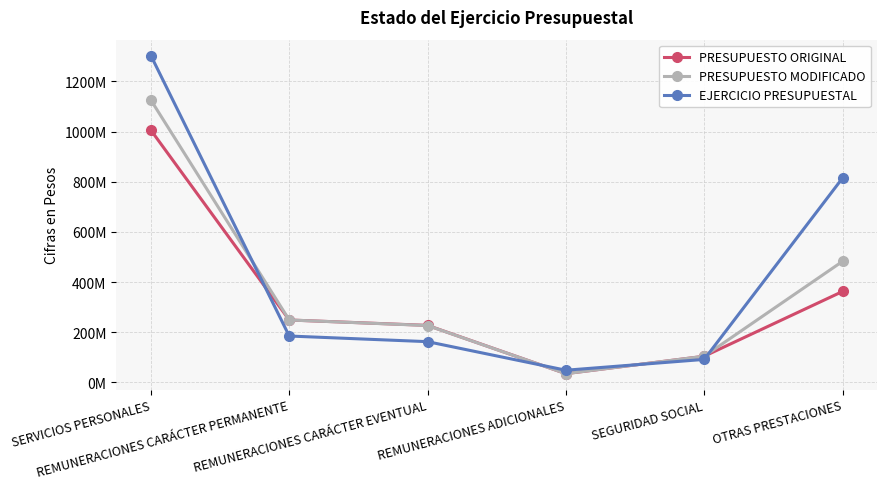

Is this an area chart (filled region under the line)?

No